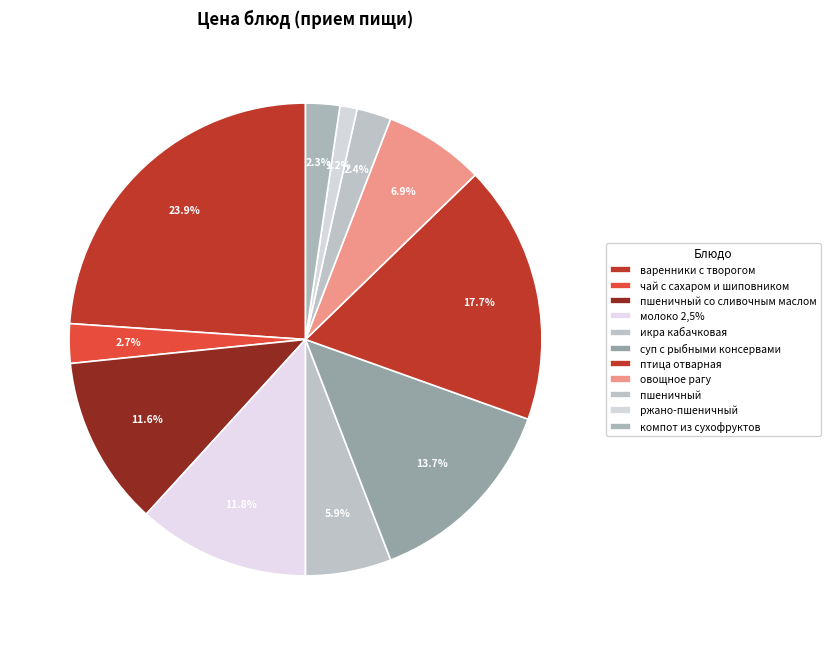

Does any single category account for the majority?

No